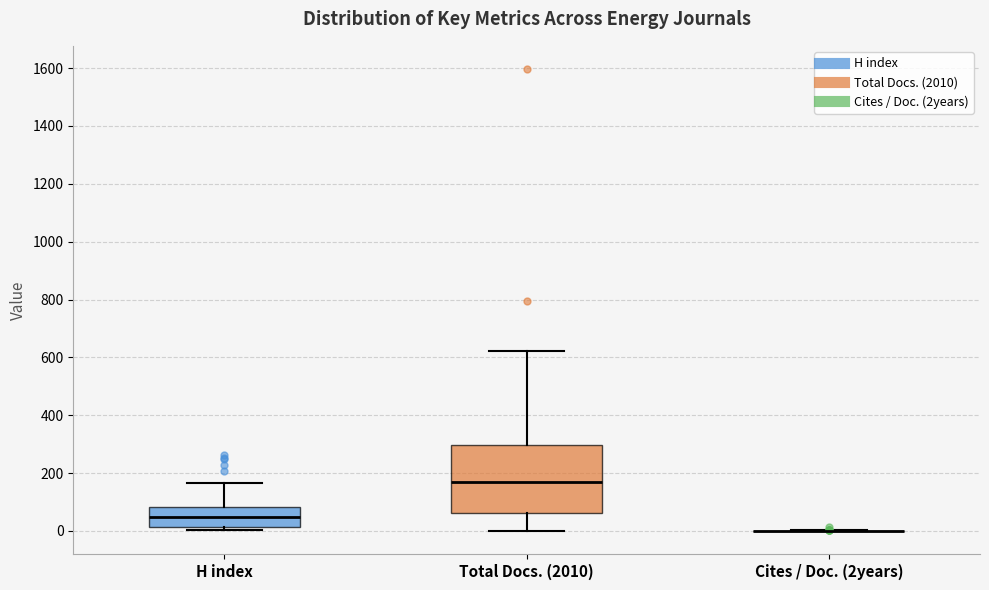

Reading left to right, read every box against the y-axis: the position of its median line, the range the box covers, and the ends of its whiskers. The values are not printed on the chart, so give them approximately, as read against the axis.

H index: median 40, box 20 to 80, whiskers 0 to 160
Total Docs. (2010): median 160, box 60 to 300, whiskers 0 to 620
Cites / Doc. (2years): box collapsed to a line at 0, whiskers 0 to 0